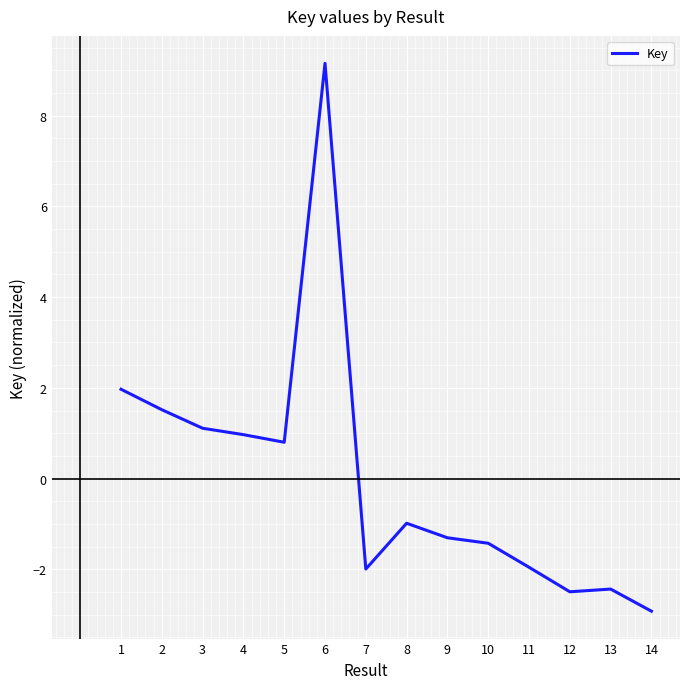

What is the difference between the values at 7 and 12?

0.5